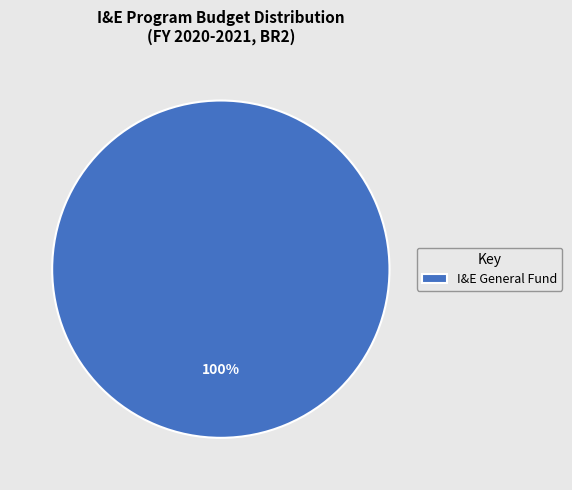

Rank the categories by value from lowest to highest.

I&E General Fund